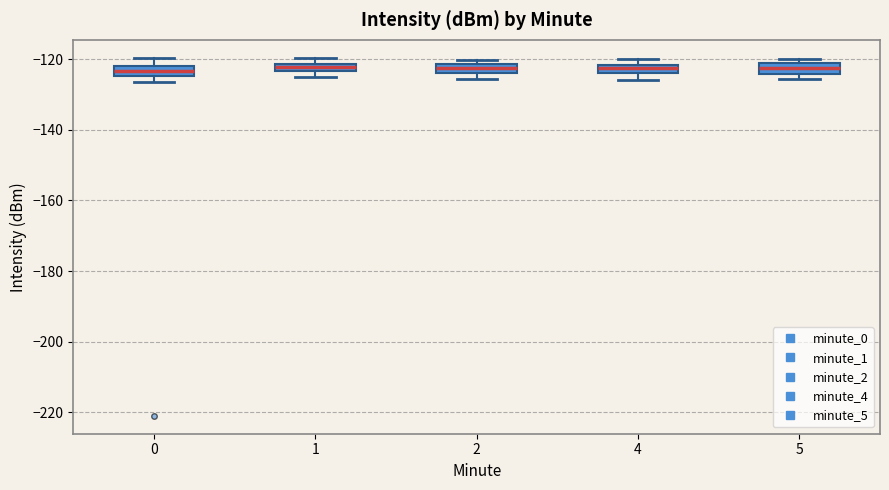

Where is the lower edge of the box at x = 1 on the y-axis? The values are not printed on the chart, so give them approximately, as read against the axis.

-124